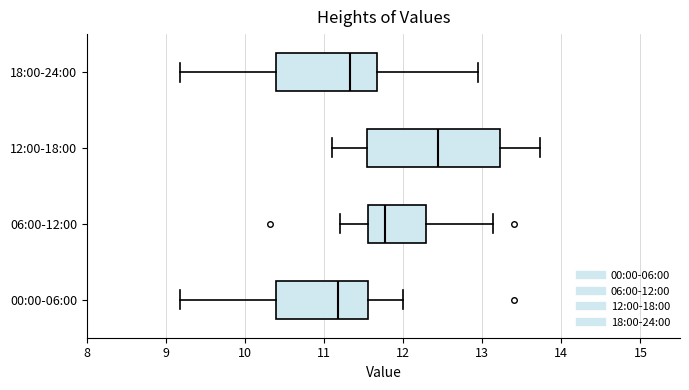

Which box's median line is the furthest to the left?

00:00-06:00